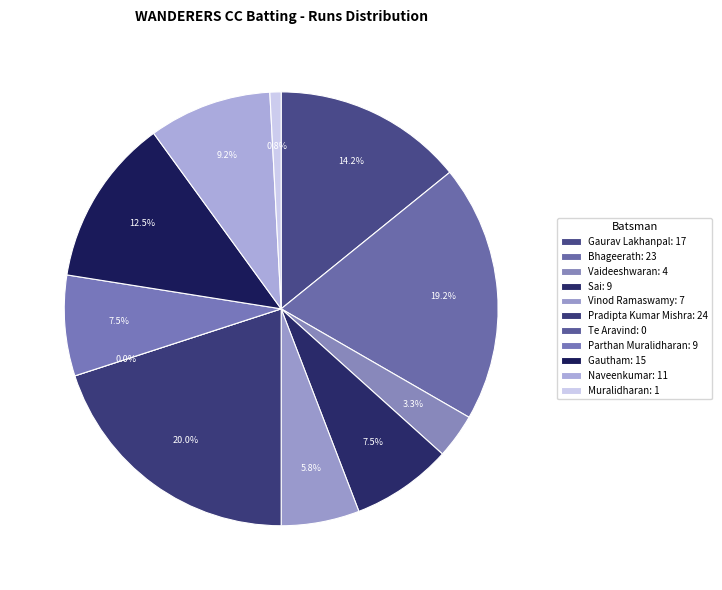

What is the smallest slice in the pie chart?

Te Aravind